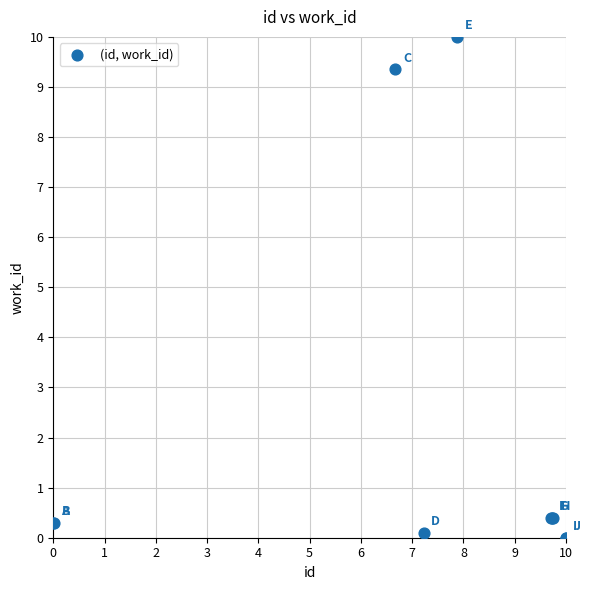

What Y value in the scatter plot is closest to 5?

9.4